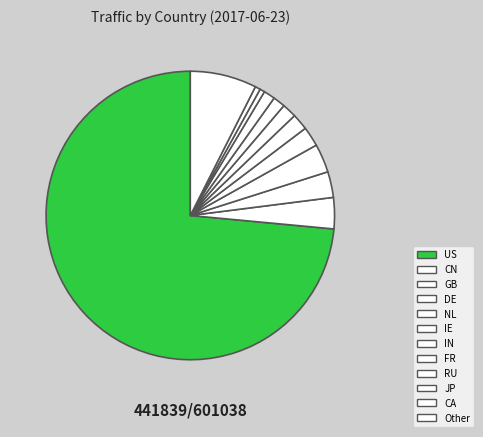

To the nearest percent, what percentage of the pie is CN?

3%